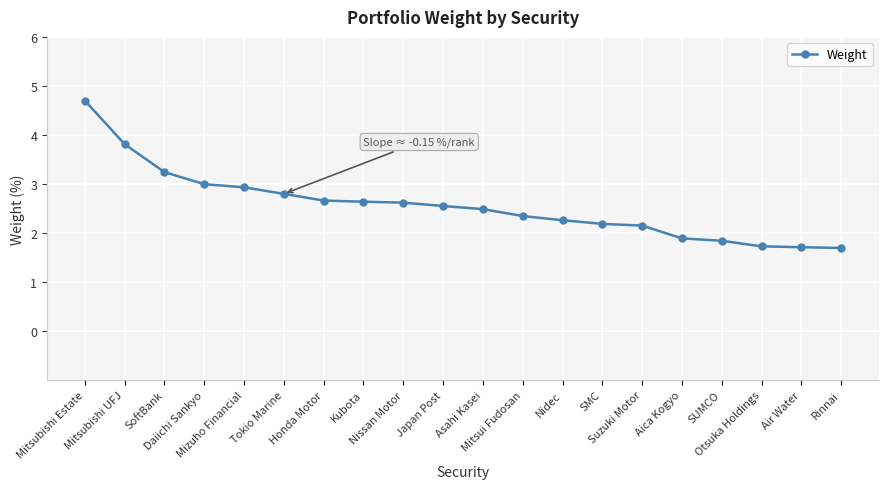

What is the difference between the maximum and minimum values?

3.0